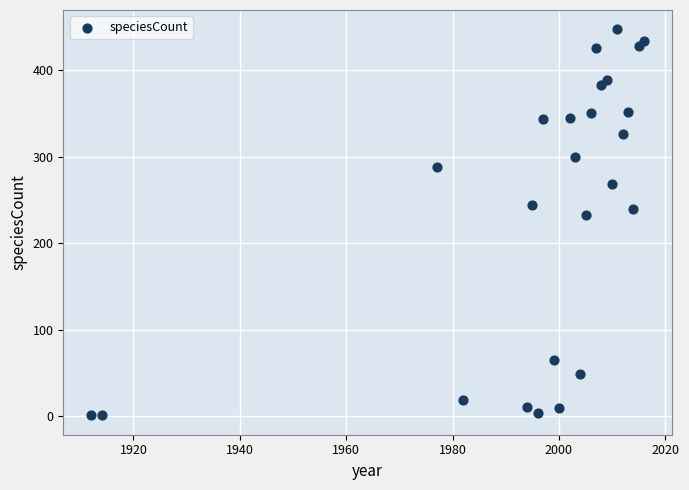

What Y value in the scatter plot is closest to 224?

233